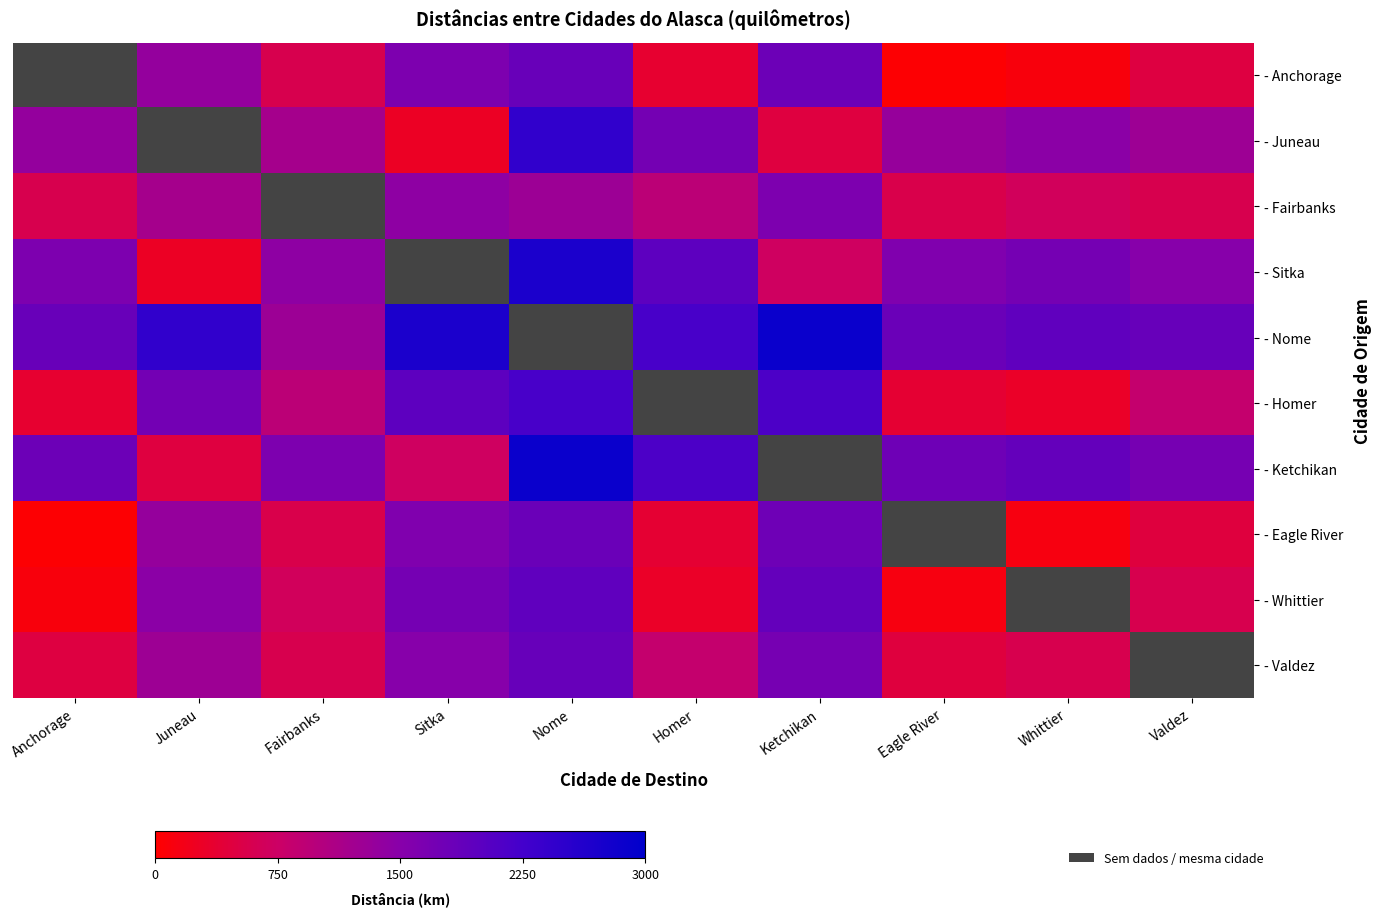

Is the value of - Nome at Ketchikan greater than the value of - Juneau at Whittier?

Yes